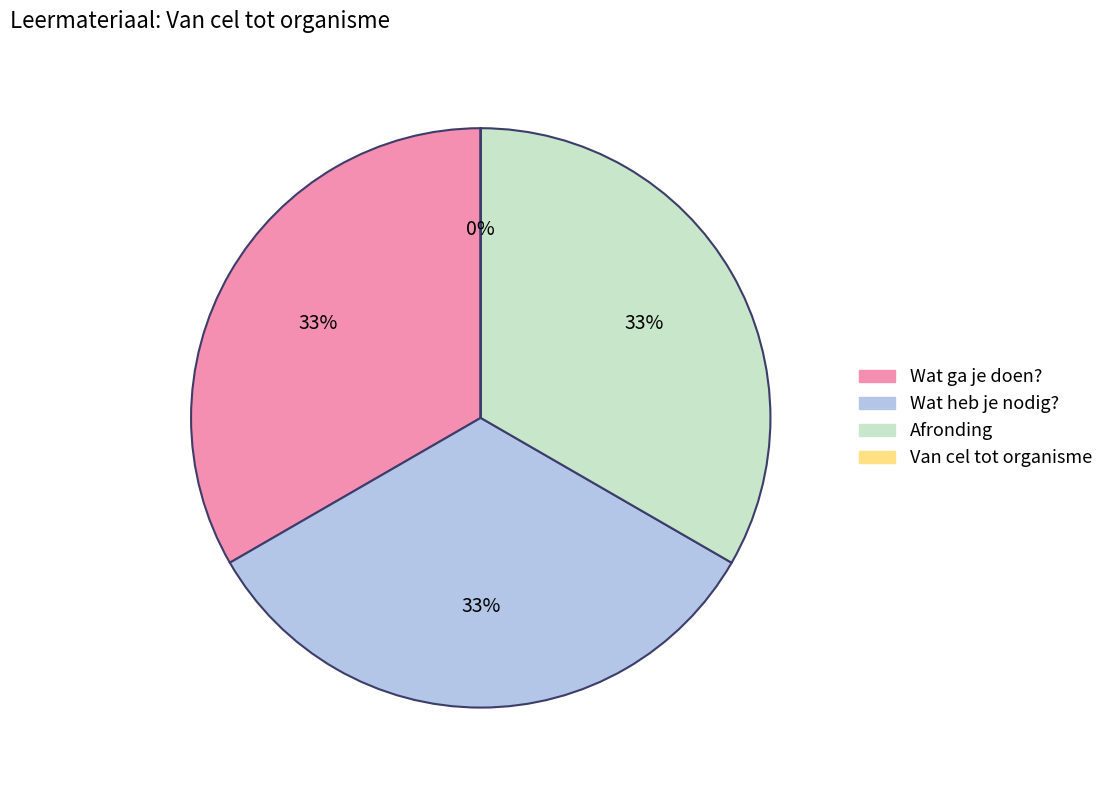

Does Afronding account for over 50% of the chart?

No